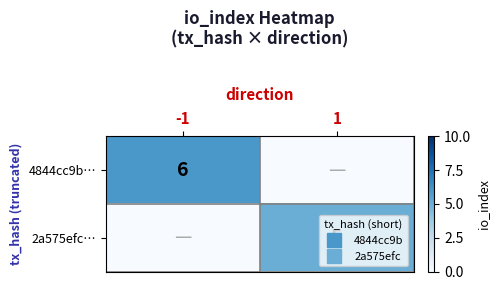

The 4844cc9b… series shows -3 at 1. True or false?

False